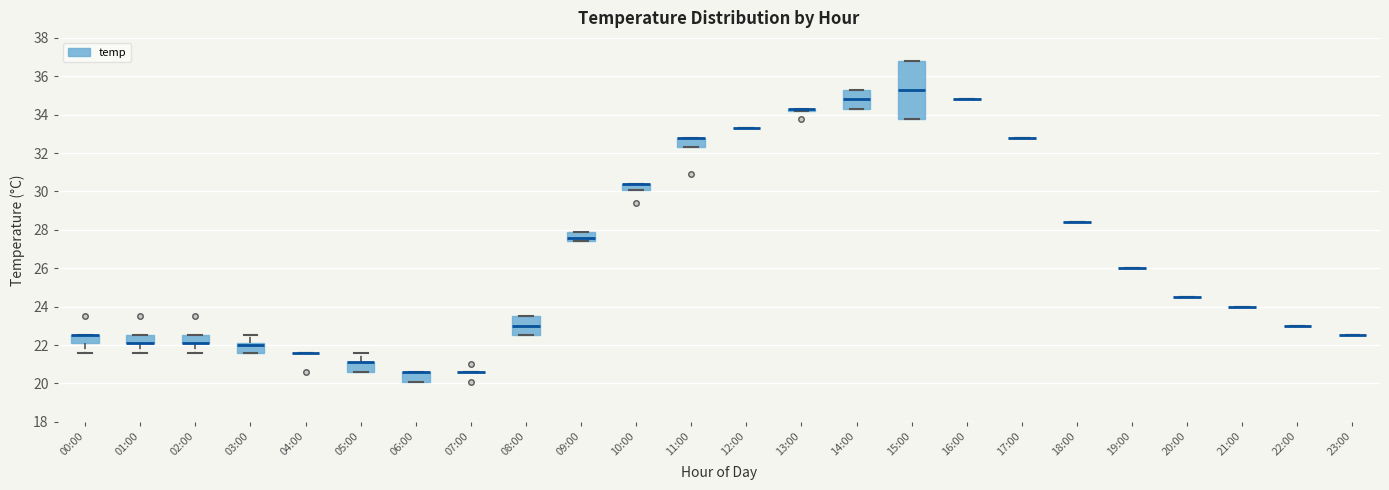

Comparing the boxes themselves (not the whiskers), which one is the tallest?

15:00